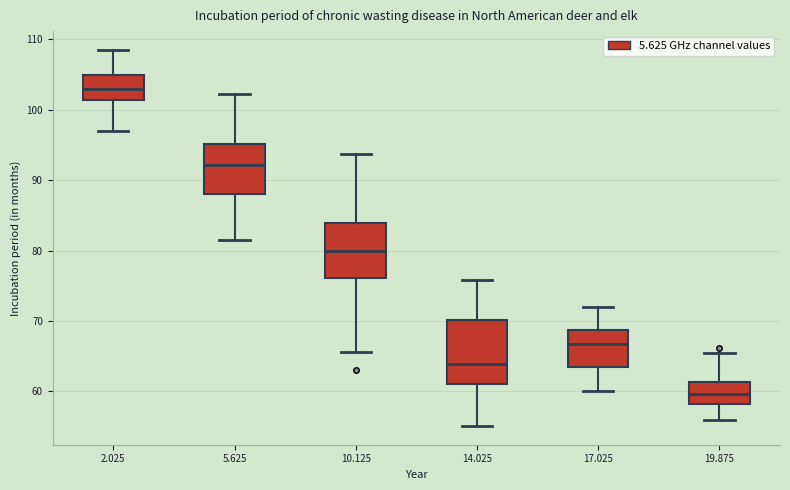

Reading left to right, transcribe this box plot: for each box, give where its median line is, the range the box spans, and where its two whiskers end, as read against the y-axis. The values are not printed on the chart, so give them approximately, as read against the axis.

2.025: median 103, box 101 to 105, whiskers 97 to 109
5.625: median 92, box 88 to 95, whiskers 82 to 102
10.125: median 80, box 76 to 84, whiskers 66 to 94
14.025: median 64, box 61 to 70, whiskers 55 to 76
17.025: median 67, box 64 to 69, whiskers 60 to 72
19.875: median 60, box 58 to 61, whiskers 56 to 65